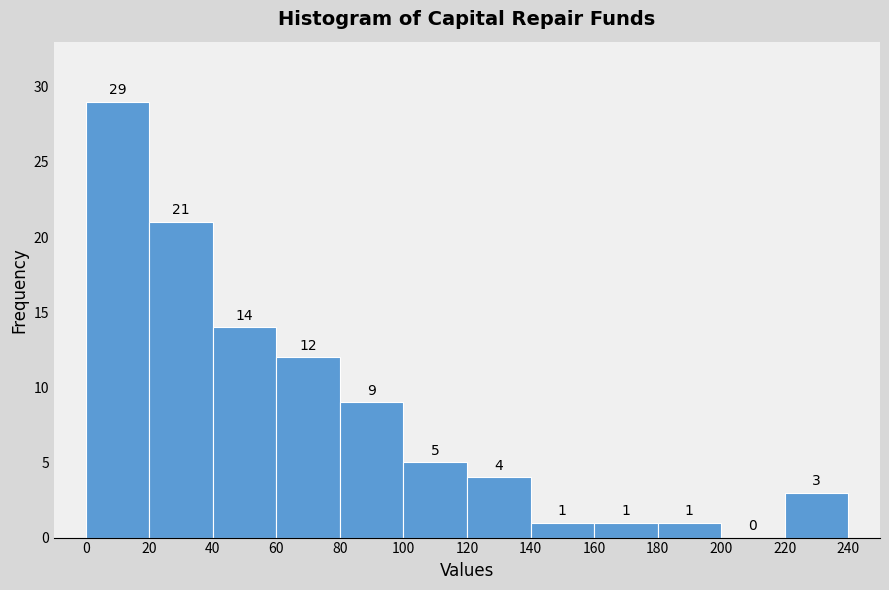

How tall is the bar that spans 140 to 160 on the x-axis?

1